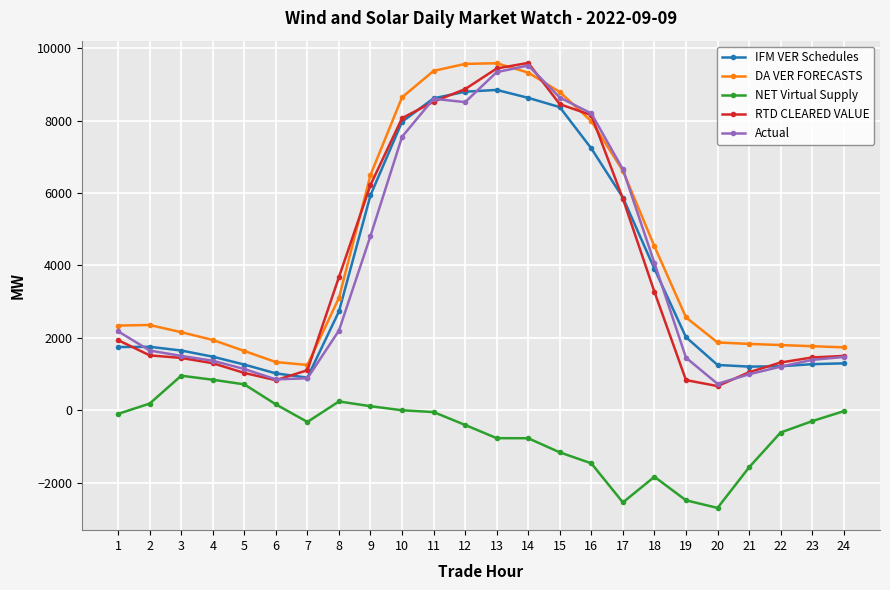

The value of IFM VER Schedules at 17 is 9051.9. True or false?

False